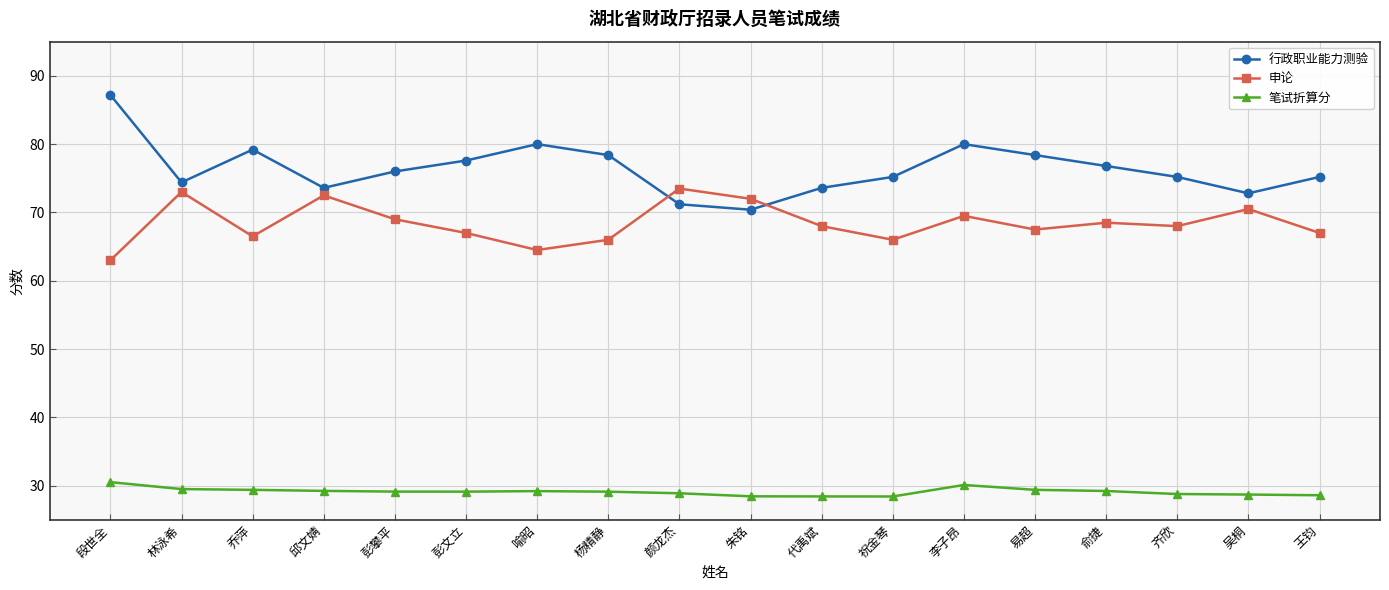

The value of 笔试折算分 at 段世全 is 54.7. True or false?

False